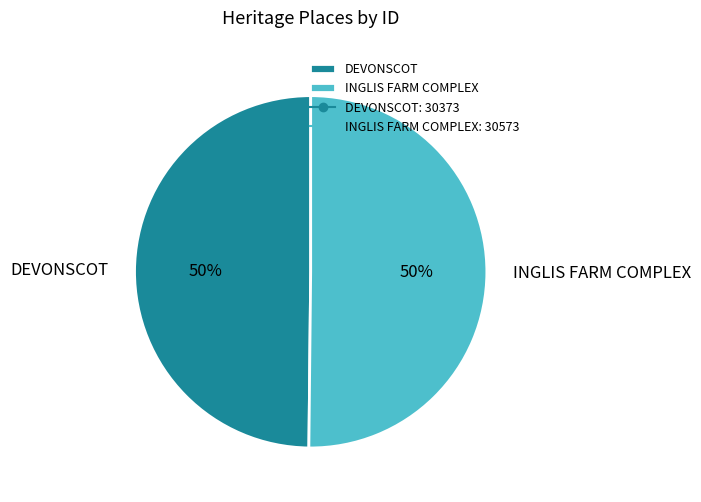

Combined, do DEVONSCOT and INGLIS FARM COMPLEX account for over 50%?

Yes